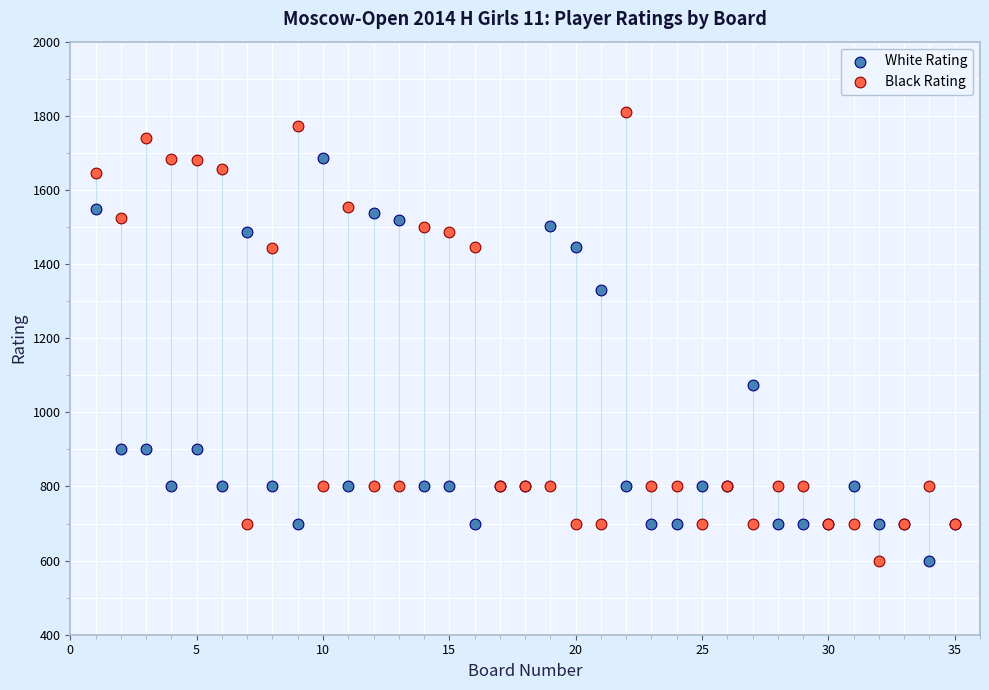

What are all the series names shown in the legend?

White Rating, Black Rating